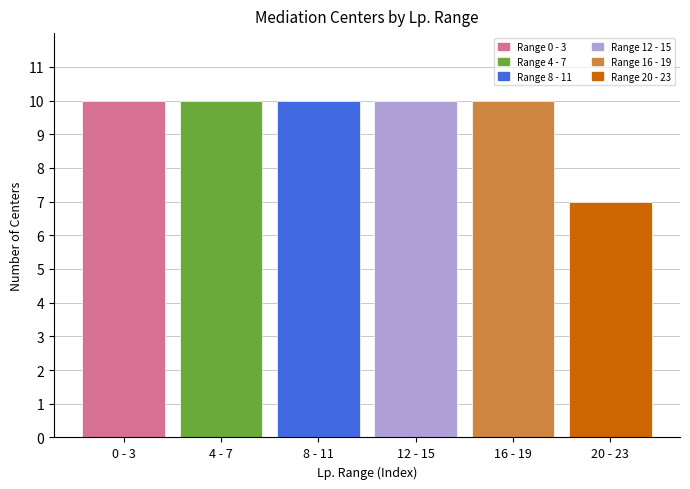

Reading right to left, list all the values displayed in this chart.

7	10	10	10	10	10